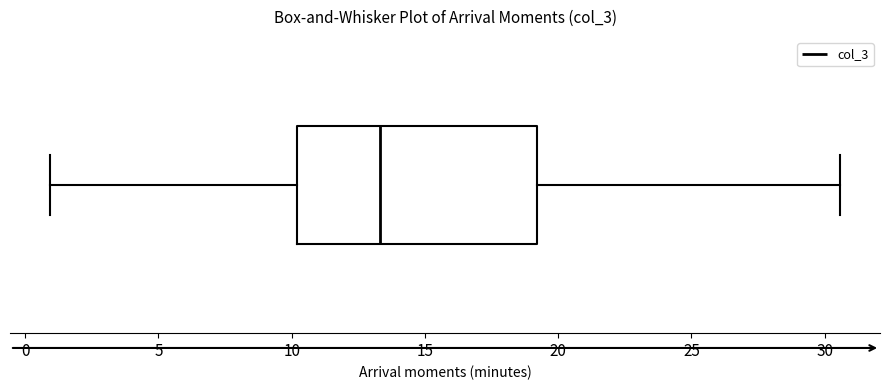

Where does the left whisker of the box end on the x-axis? The values are not printed on the chart, so give them approximately, as read against the axis.

1.0